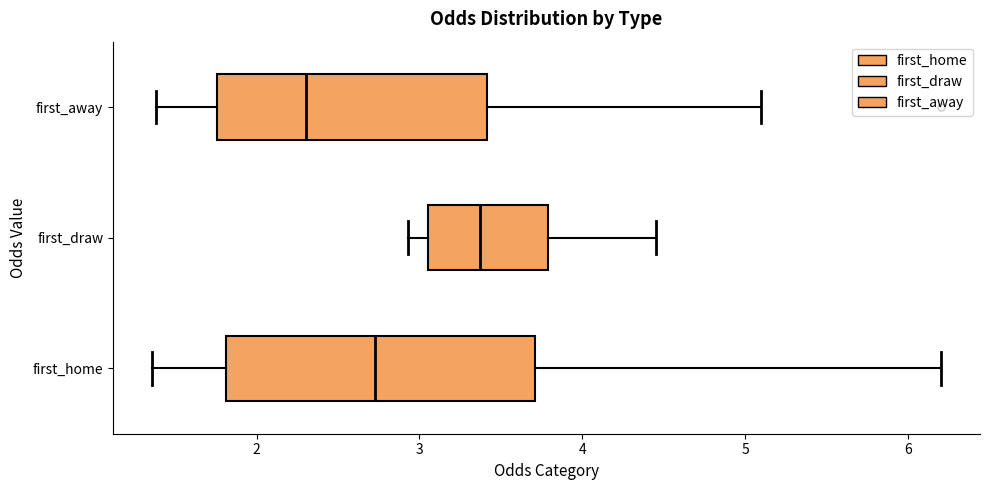

Reading bottom to top, transcribe this box plot: for each box, give where its median line is, the range the box spans, and where its two whiskers end, as read against the x-axis. The values are not printed on the chart, so give them approximately, as read against the axis.

first_home: median 2.7, box 1.8 to 3.7, whiskers 1.4 to 6.2
first_draw: median 3.4, box 3.1 to 3.8, whiskers 2.9 to 4.5
first_away: median 2.3, box 1.8 to 3.4, whiskers 1.4 to 5.1